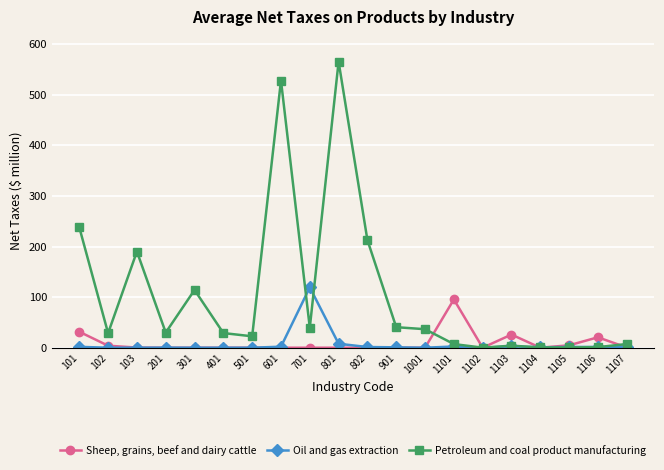

Does the chart have visible grid lines?

Yes